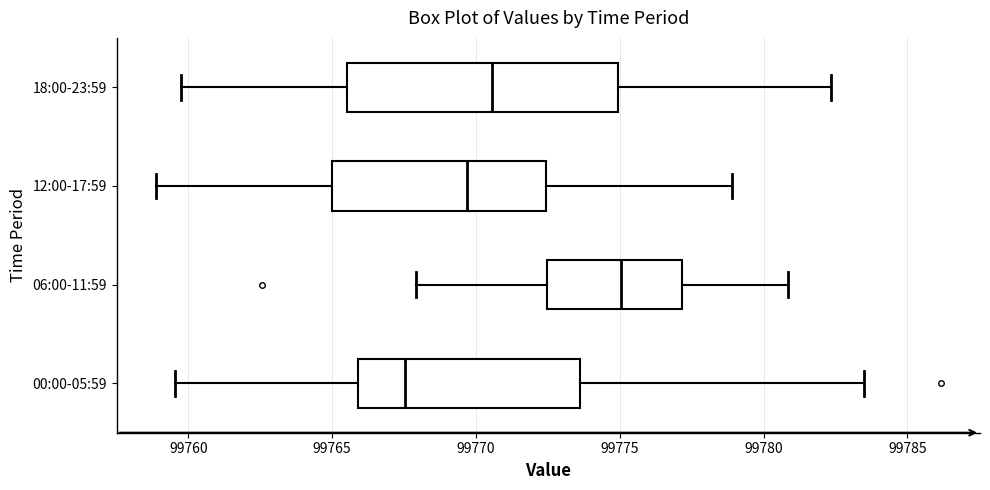

Reading bottom to top, read every box against the x-axis: the position of its median line, the range the box covers, and the ends of its whiskers. The values are not printed on the chart, so give them approximately, as read against the axis.

00:00-05:59: median 99767.5, box 99766.0 to 99773.5, whiskers 99759.5 to 99783.5
06:00-11:59: median 99775.0, box 99772.5 to 99777.0, whiskers 99768.0 to 99781.0
12:00-17:59: median 99769.5, box 99765.0 to 99772.5, whiskers 99759.0 to 99779.0
18:00-23:59: median 99770.5, box 99765.5 to 99775.0, whiskers 99760.0 to 99782.5